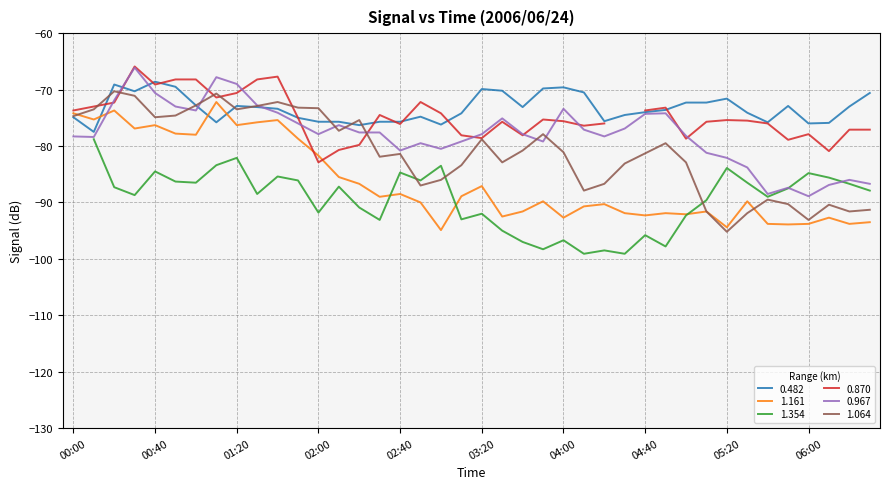

What is the sum of all 1.161 values?

-3456.0